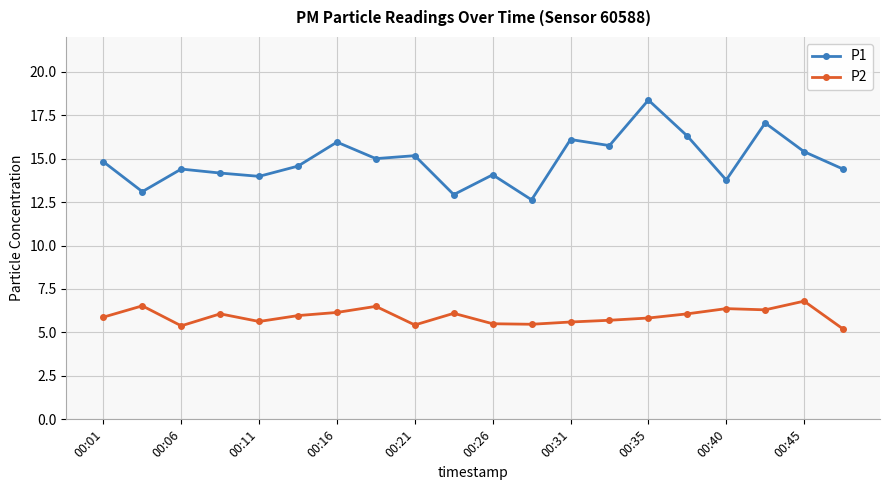

What is the value of the P1 point at the 14th from the left?

15.8